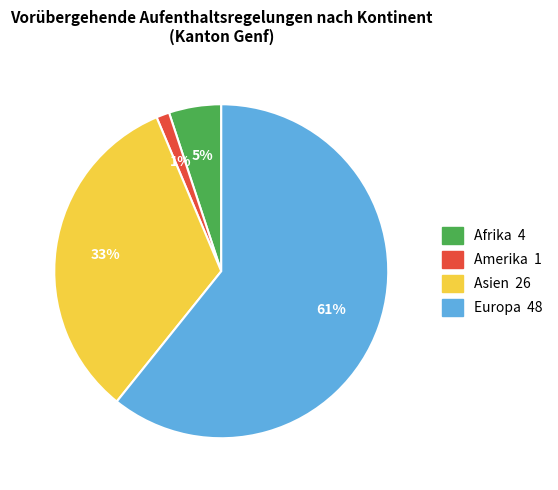

How many slices are in this pie chart?

4